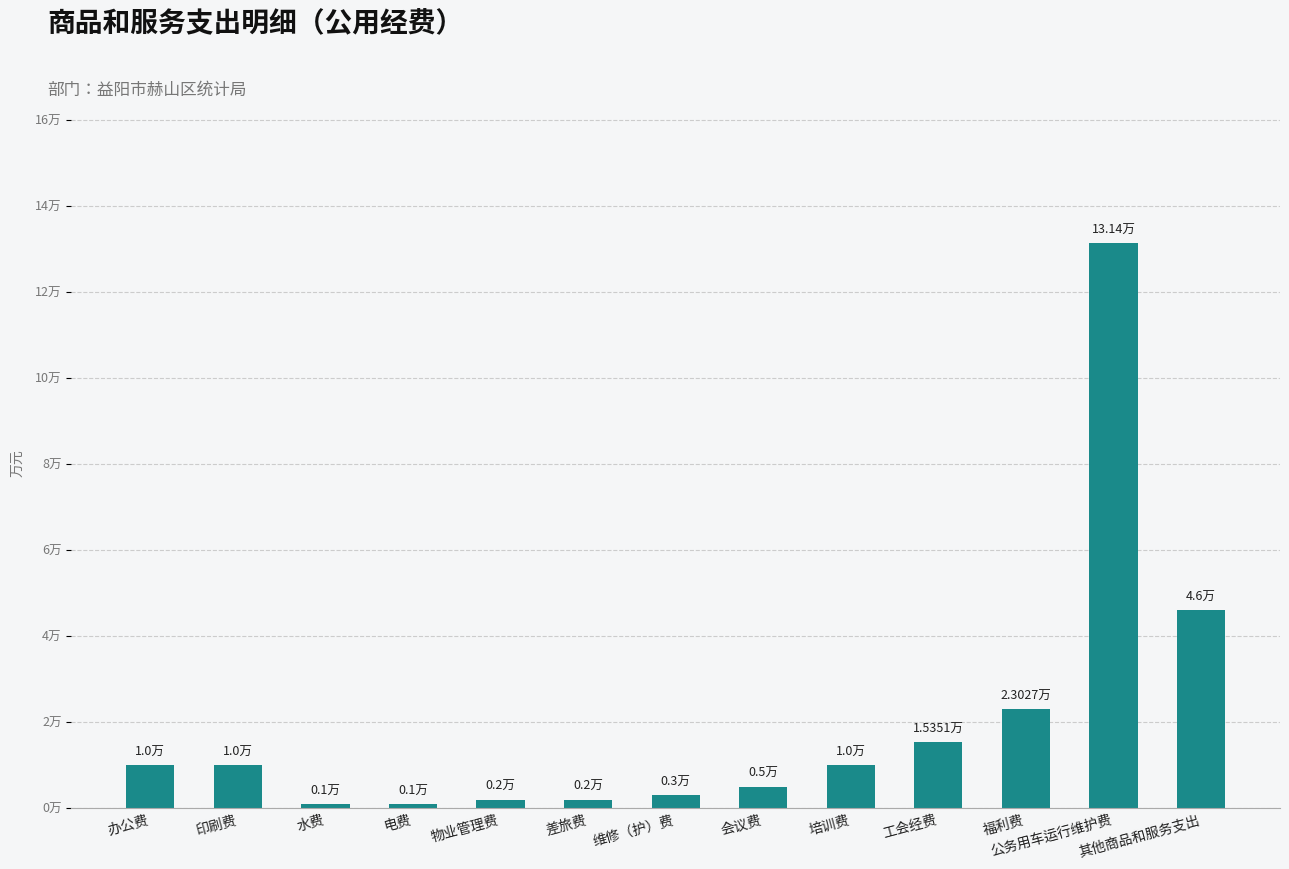

Between 电费 and 其他商品和服务支出, which is larger?

其他商品和服务支出